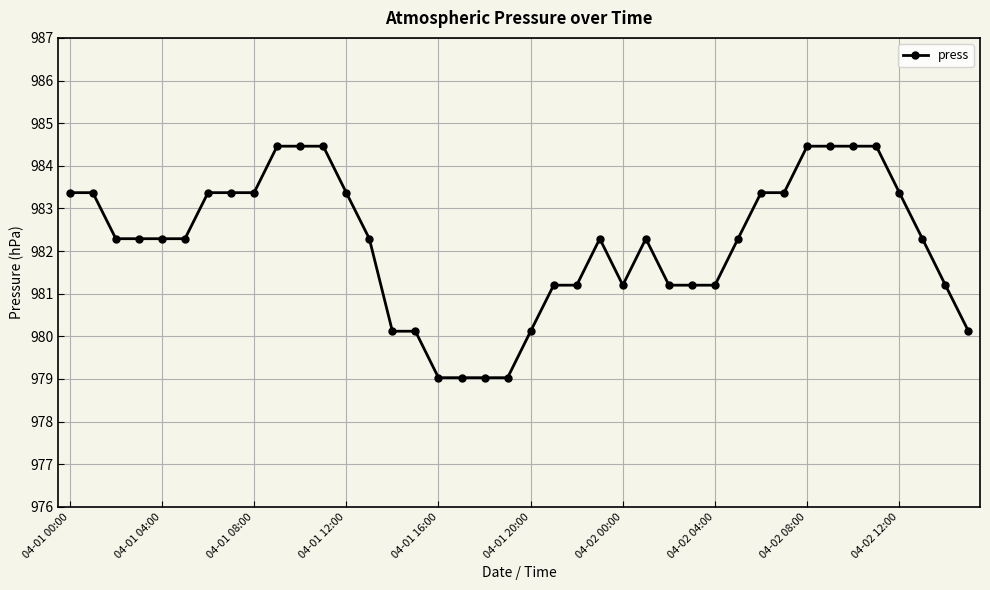

What is the value of the 32nd point from the left?

983.4